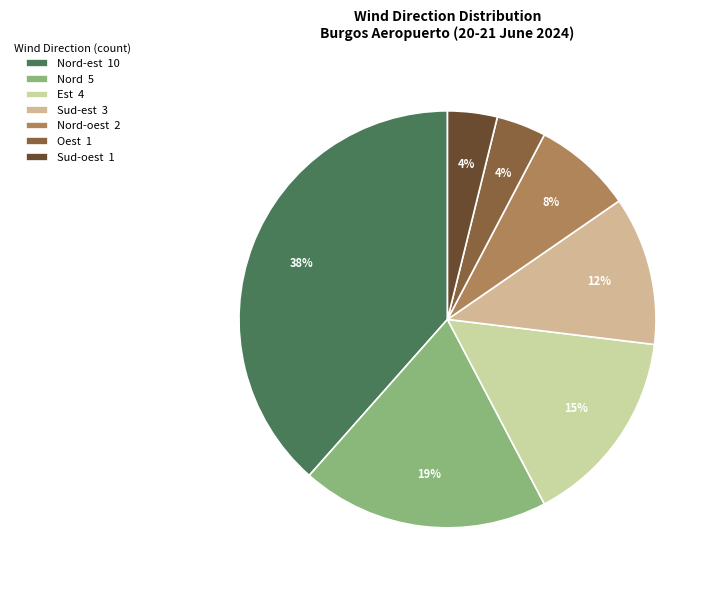

Is there any slice that represents more than half of the pie?

No